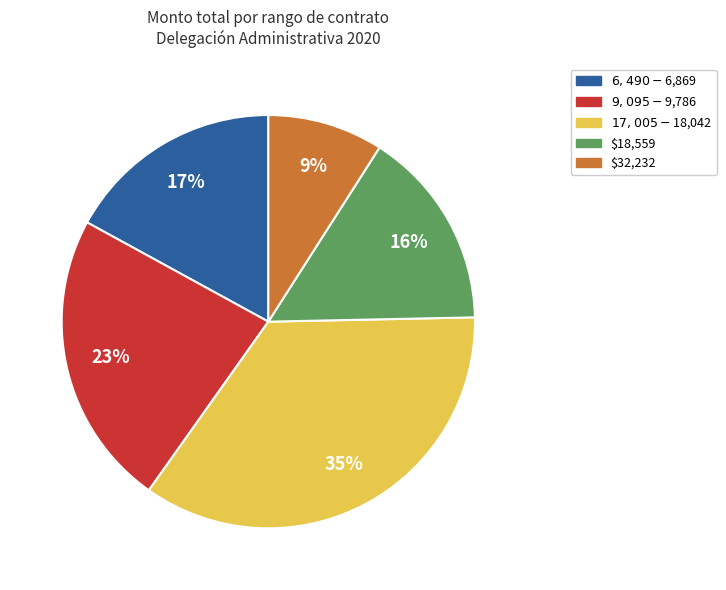

To the nearest percent, what is the difference between the largest and smallest slice percentages?

26%